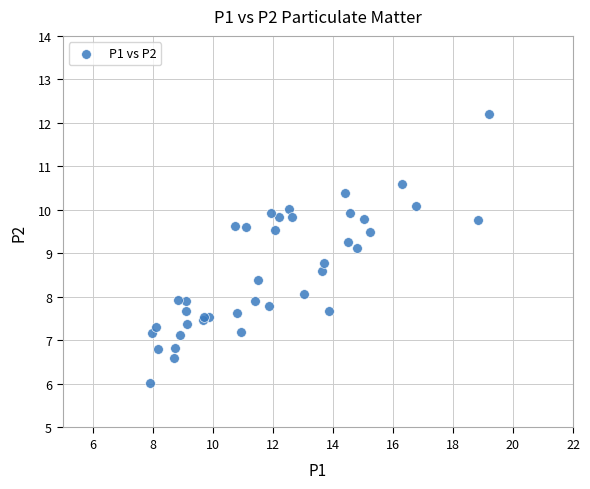

What Y value in the scatter plot is closest to 9?

9.1